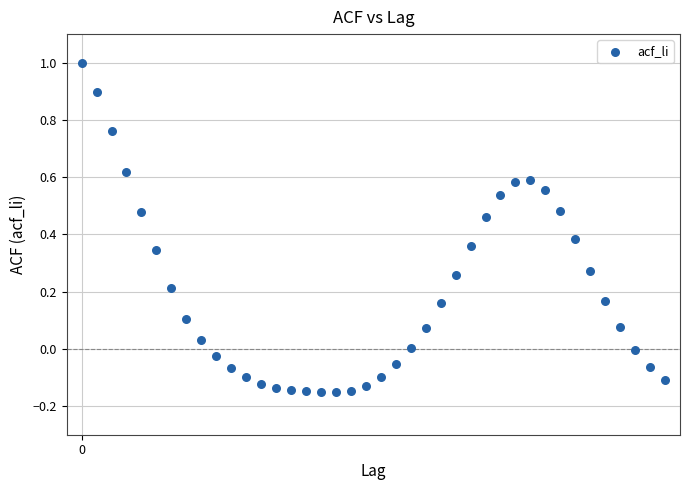

How many points are shown in the scatter plot?

40